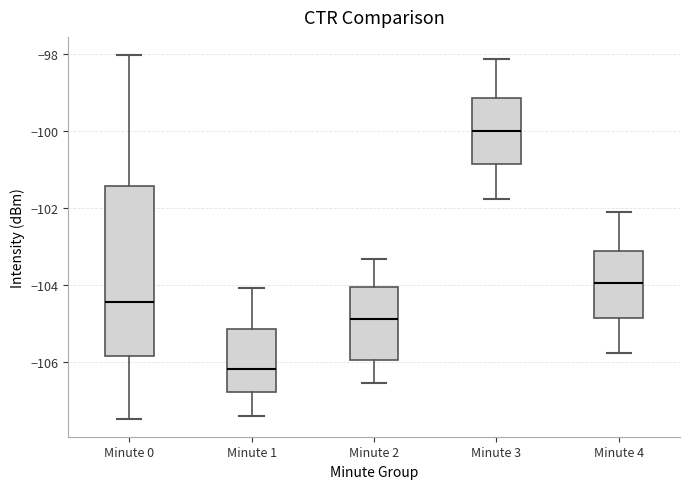

Which box is the tallest, from its lower edge to its upper edge?

Minute 0